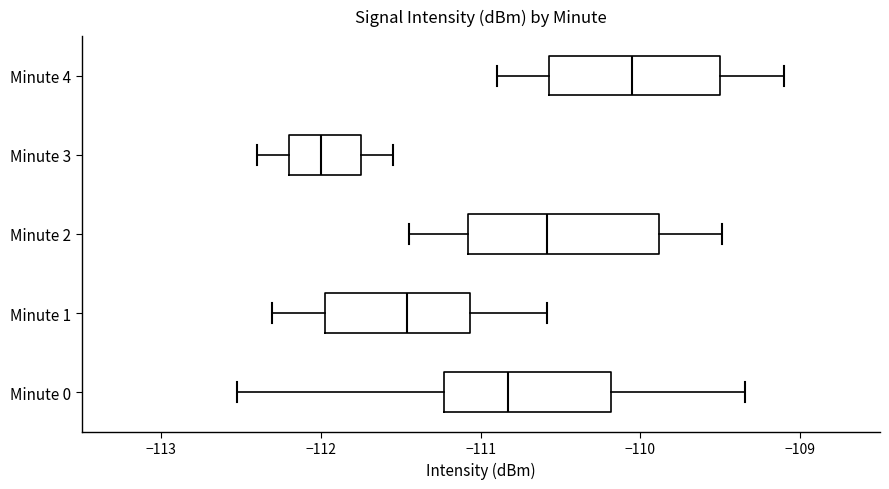

Which box's median line is the furthest to the left?

Minute 3